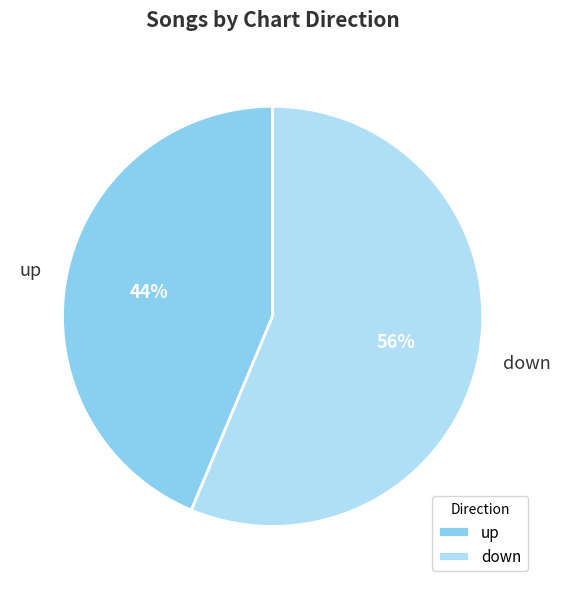

Which has a higher value, down or up?

down